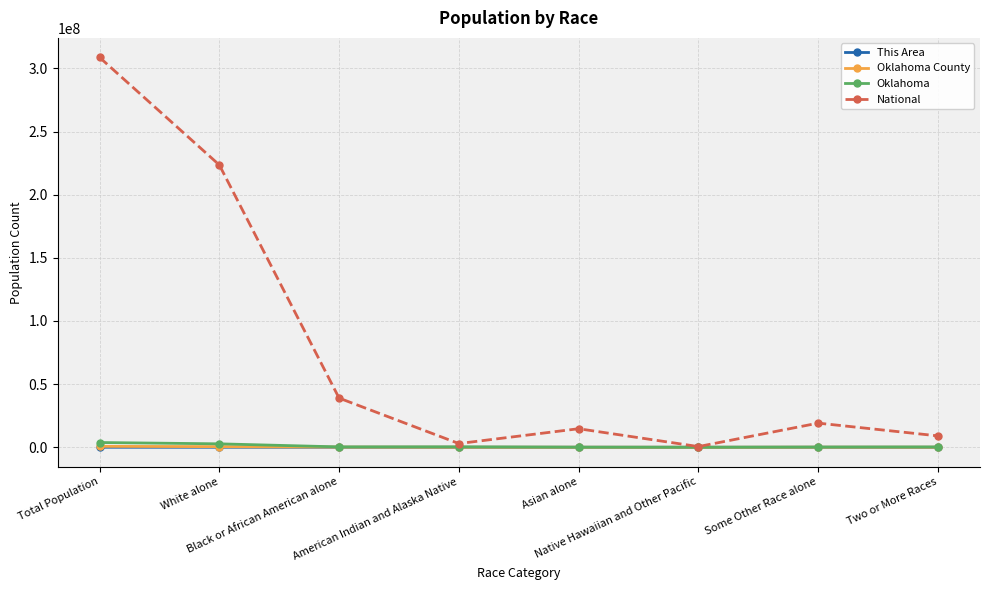

Which series has the largest total across all categories?

National